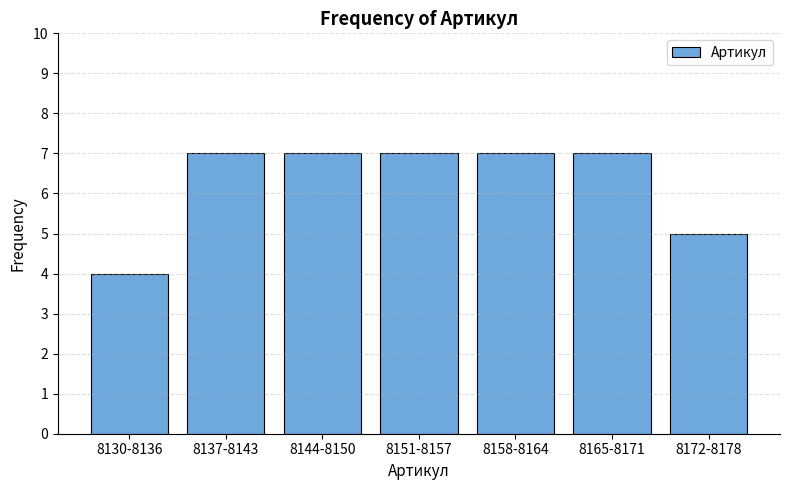

Reading right to left, extract all data points from this chart.

5	7	7	7	7	7	4